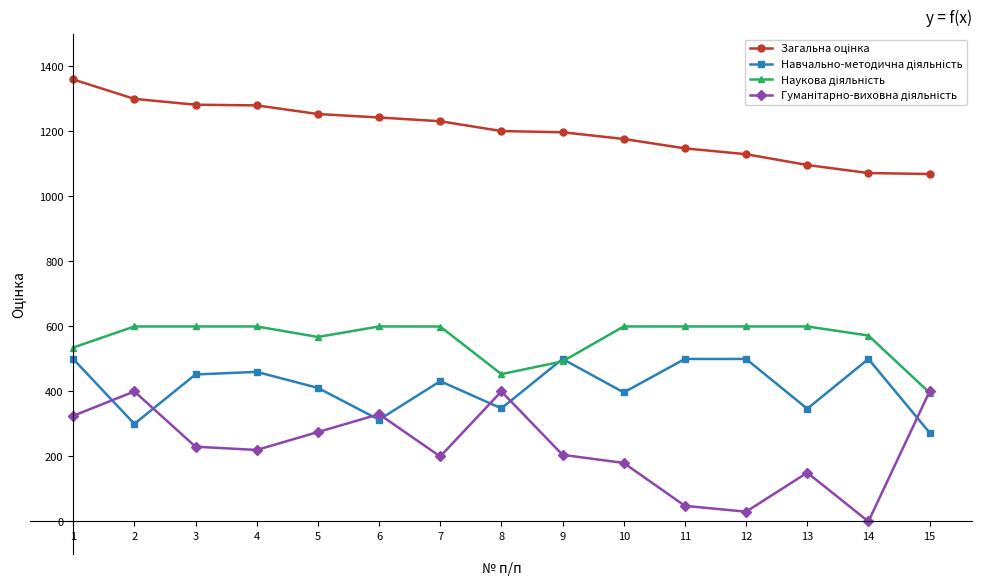

What is the total value across all series at 13?

2193.6